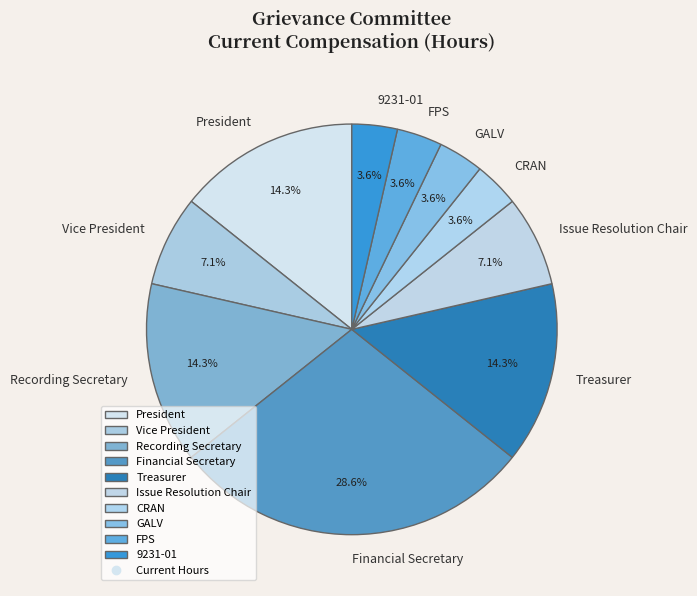

To the nearest percent, what percentage of the pie is Vice President?

7%